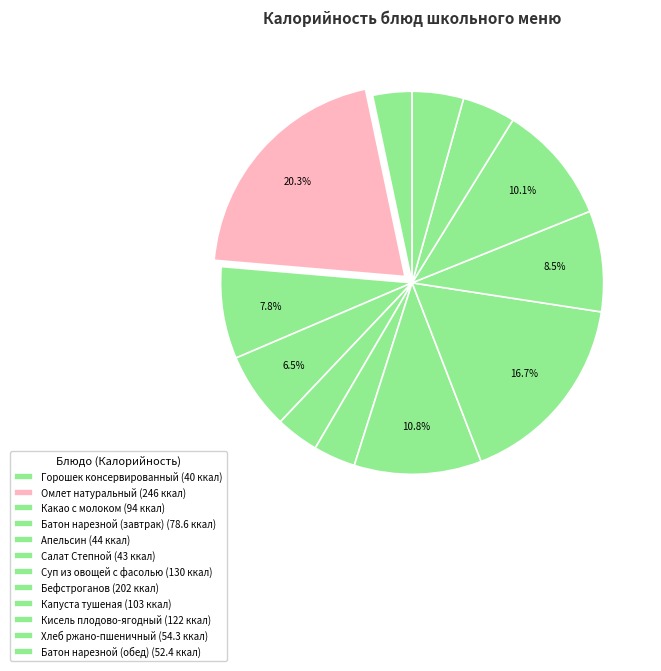

What is the largest slice in the pie chart?

Омлет натуральный